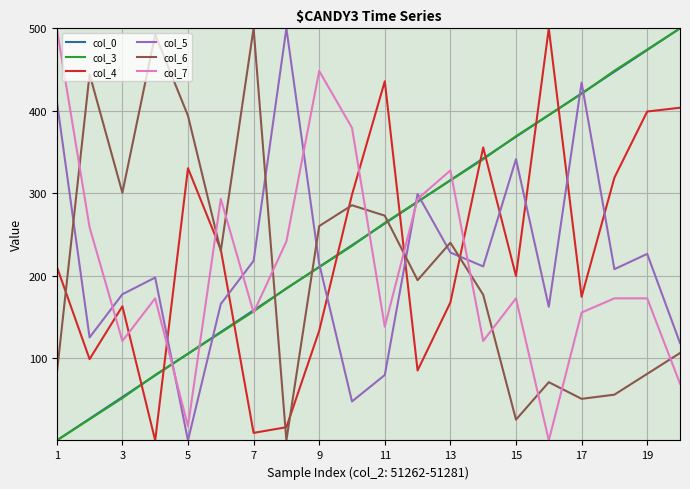

After their last crossing, which series has the higher values: col_4 or col_3?

col_3